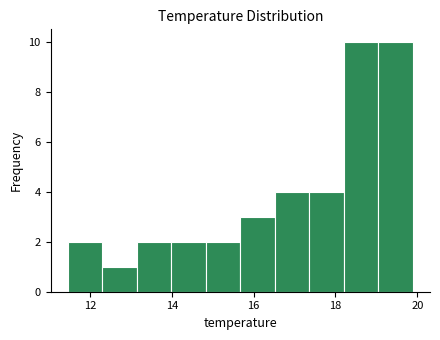

Reading left to right, transcribe this chart: for each bar, give the range it covers on the x-axis and its height. Neither the bar edges nor the heights are printed on the chart, so give them approximately, as read against the axes.

11.4 to 12.2: 2
12.2 to 13.2: 1
13.2 to 14.0: 2
14.0 to 14.8: 2
14.8 to 15.6: 2
15.6 to 16.6: 3
16.6 to 17.4: 4
17.4 to 18.2: 4
18.2 to 19.0: 10
19.0 to 19.8: 10